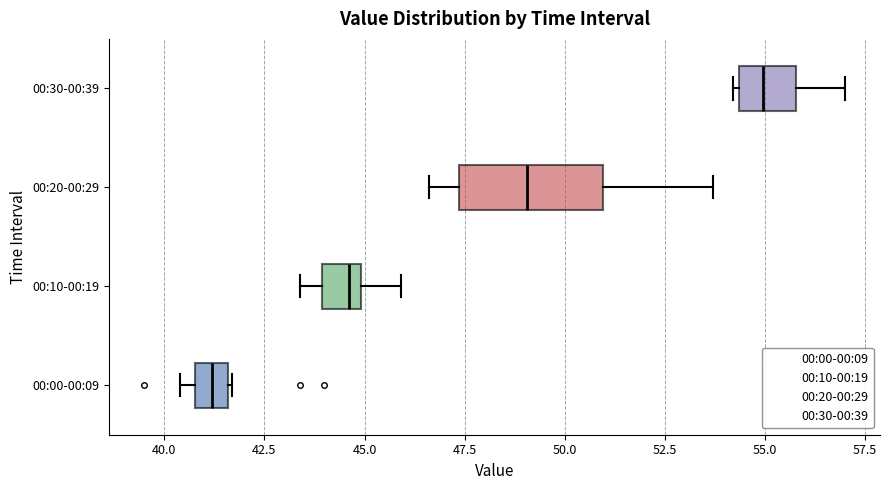

Which box has the furthest to the right median line?

00:30-00:39